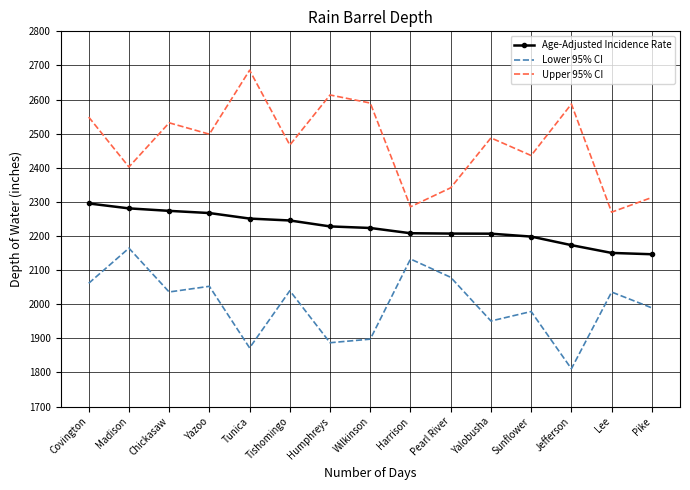

At which label does Age-Adjusted Incidence Rate first exceed 2223?

Covington